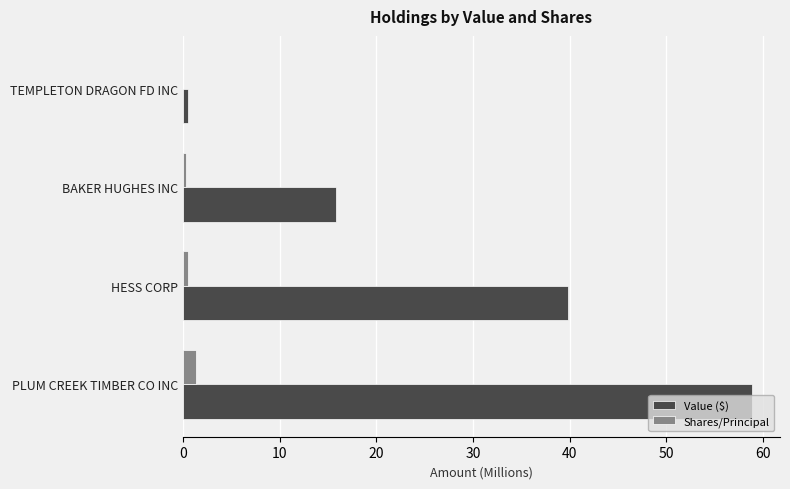

Where is Value ($) nearest to the value 29?

HESS CORP